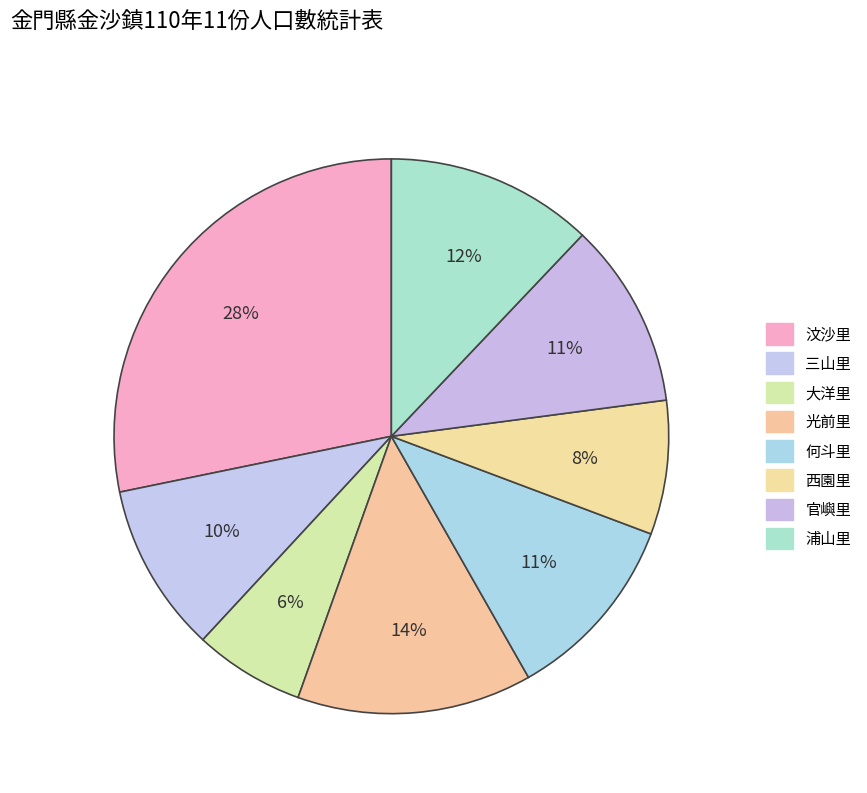

To the nearest percent, what percentage of the pie is 大洋里?

6%